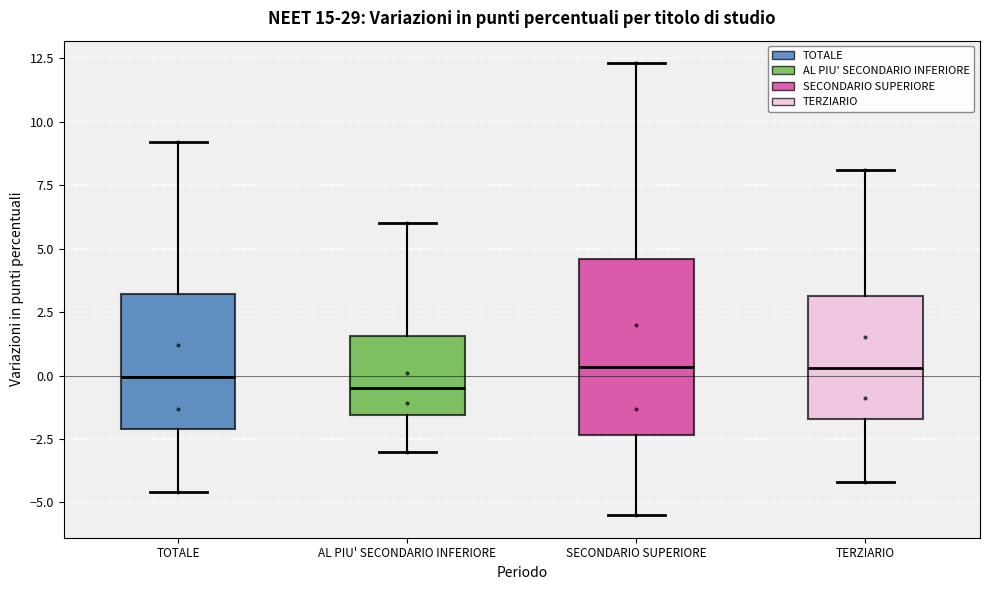

Reading left to right, read every box against the y-axis: the position of its median line, the range the box covers, and the ends of its whiskers. The values are not printed on the chart, so give them approximately, as read against the axis.

TOTALE: median 0.0, box -2.0 to 3.0, whiskers -4.5 to 9.0
AL PIU' SECONDARIO INFERIORE: median -0.5, box -1.5 to 1.5, whiskers -3.0 to 6.0
SECONDARIO SUPERIORE: median 0.5, box -2.5 to 4.5, whiskers -5.5 to 12.5
TERZIARIO: median 0.5, box -1.5 to 3.0, whiskers -4.0 to 8.0